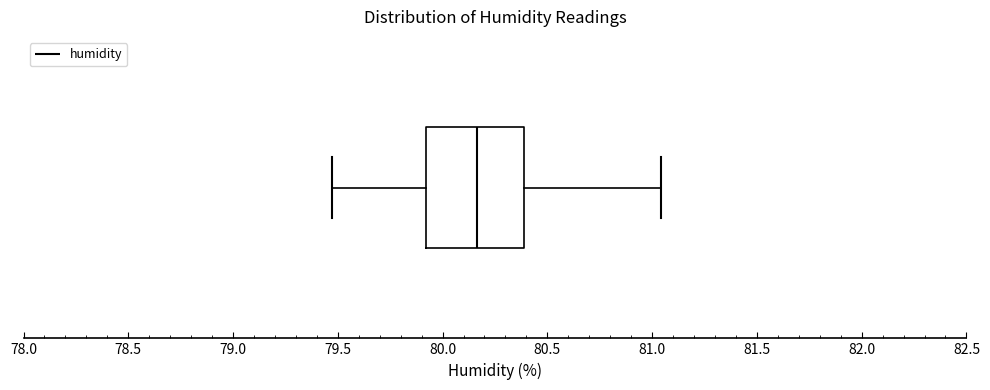

Transcribe this box plot: give where the median line is, the range the box spans, and where the two whiskers end, as read against the x-axis. The values are not printed on the chart, so give them approximately, as read against the axis.

median 80.15, box 79.90 to 80.40, whiskers 79.45 to 81.05